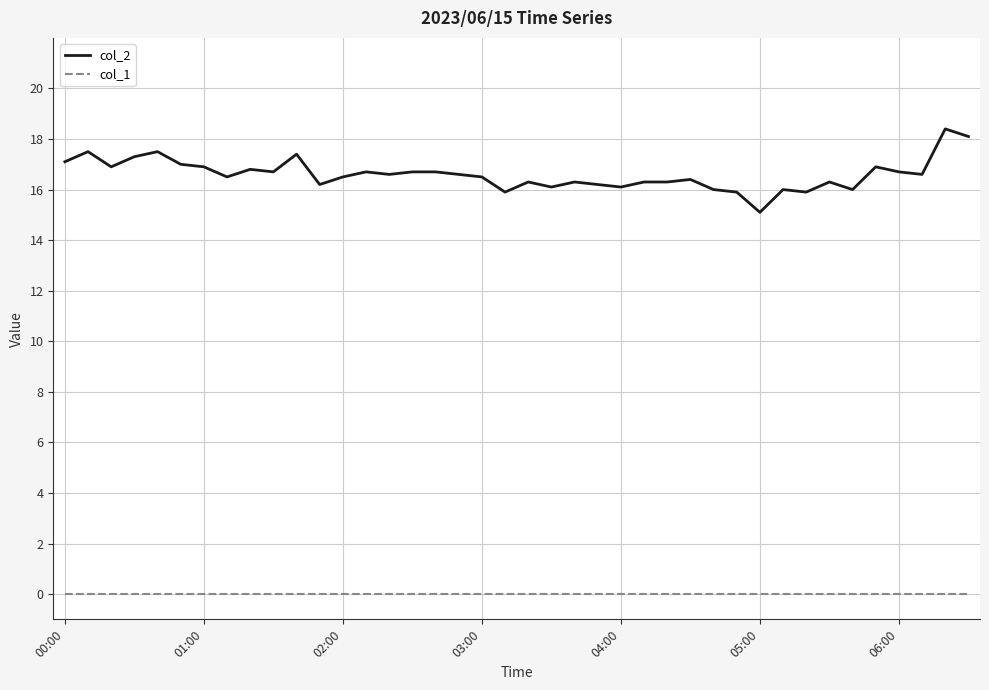

True or false: col_1 and col_2 intersect in this chart.

False